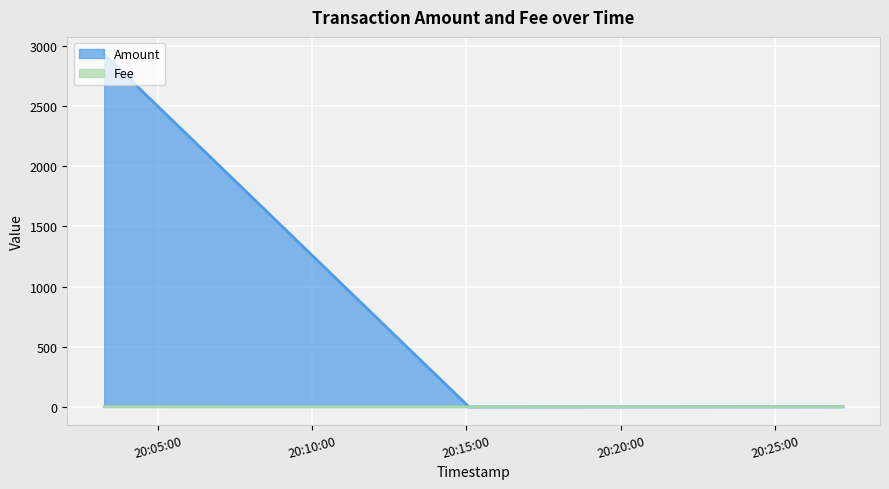

What is the difference between the Amount values at 2018-01-14 20:27:12 and 2018-01-14 20:15:05?

1.0